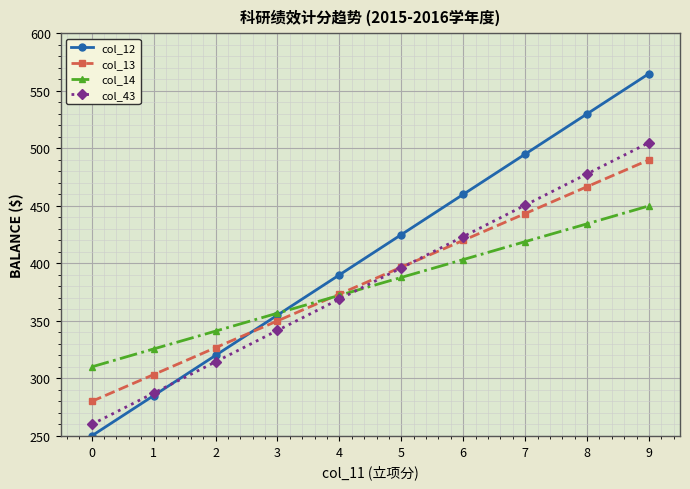

How many lines are shown in the chart?

4